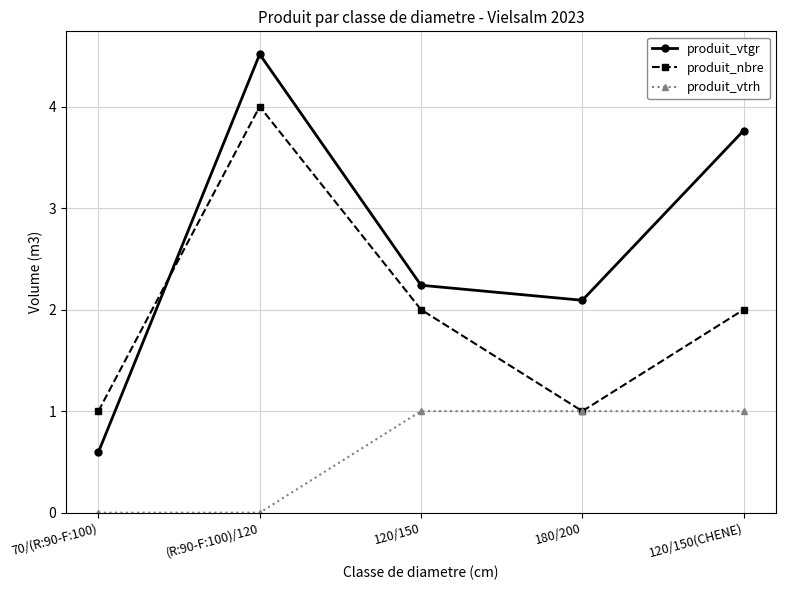

What are all the series names shown in the legend?

produit_vtgr, produit_nbre, produit_vtrh